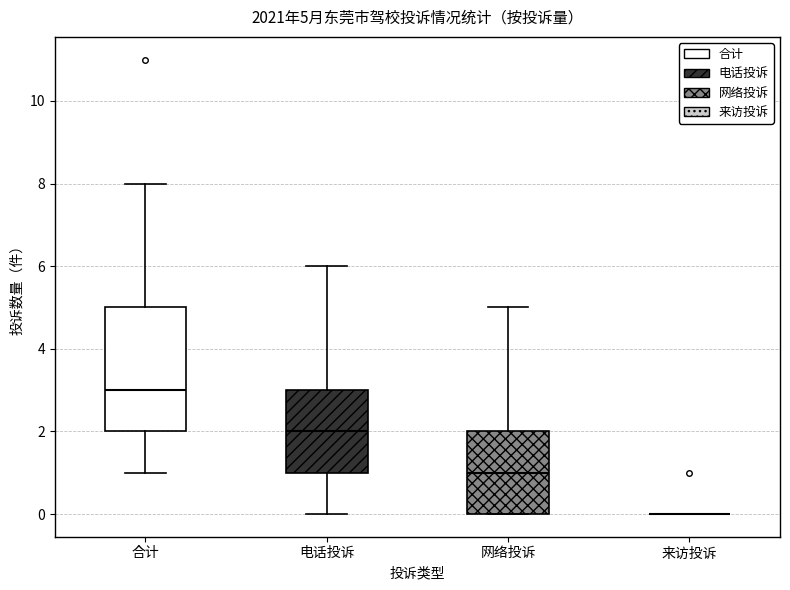

Which box is the tallest, from its lower edge to its upper edge?

合计